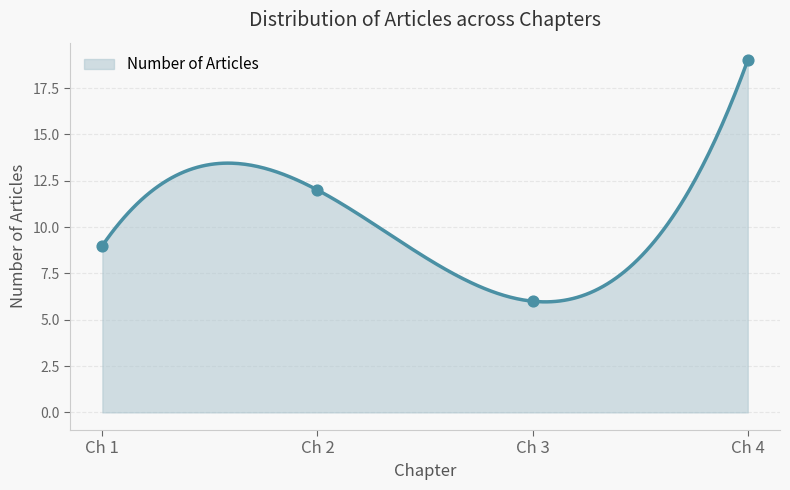

What is the lowest value of the Number of Articles series?

6.0